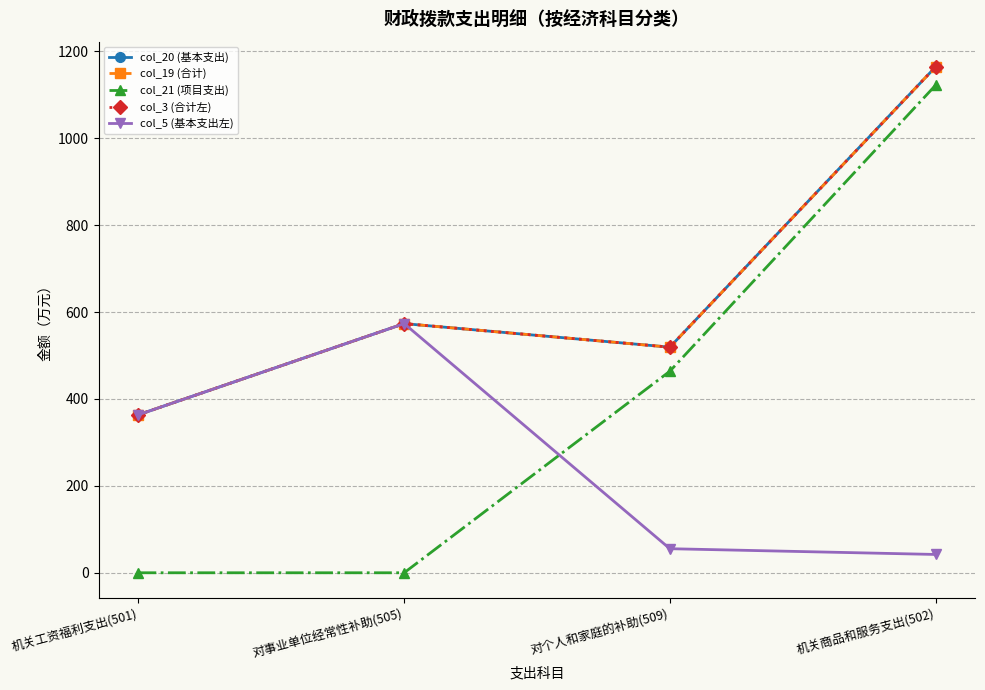

How many lines are shown in the chart?

5